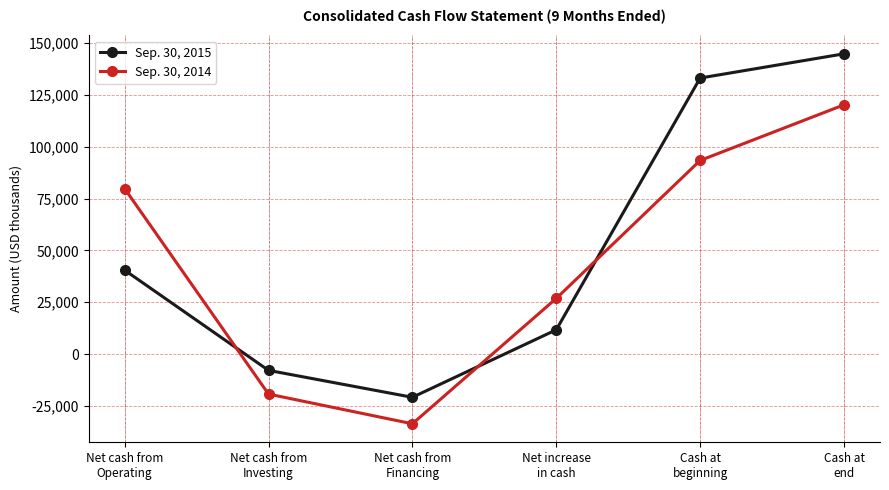

How many intersections are there between Sep. 30, 2014 and Sep. 30, 2015?

3